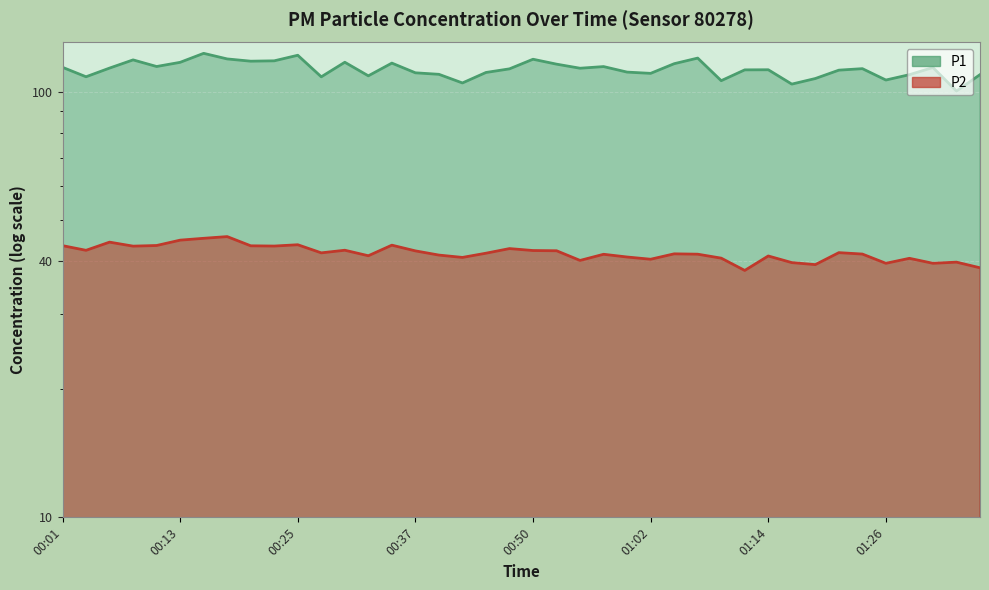

Count the number of data series in this chart.

2